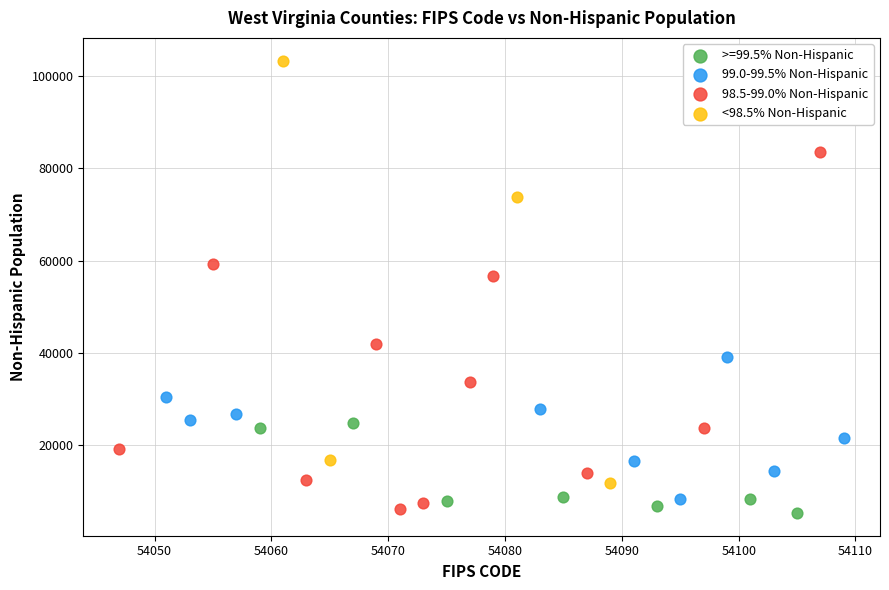

What are all the series names shown in the legend?

>=99.5% Non-Hispanic, 99.0-99.5% Non-Hispanic, 98.5-99.0% Non-Hispanic, <98.5% Non-Hispanic